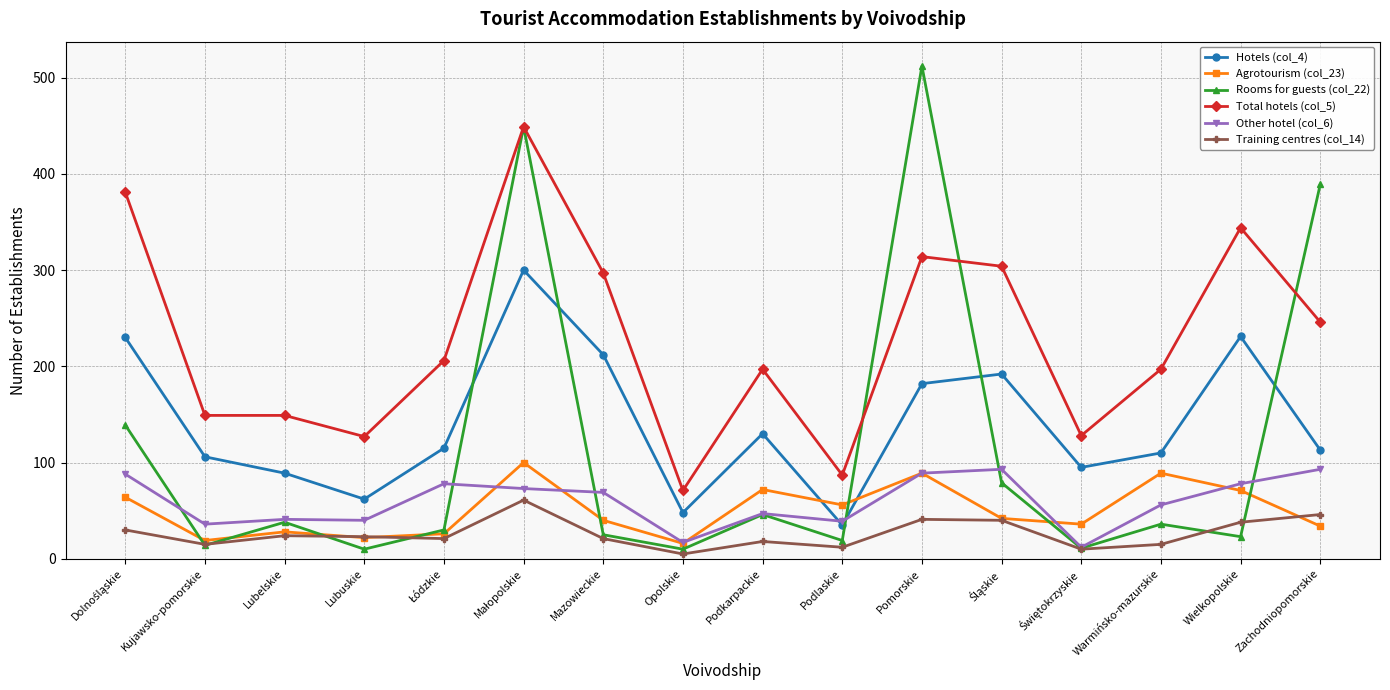

What is the value of the Total hotels (col_5) point at the 4th from the left?

127